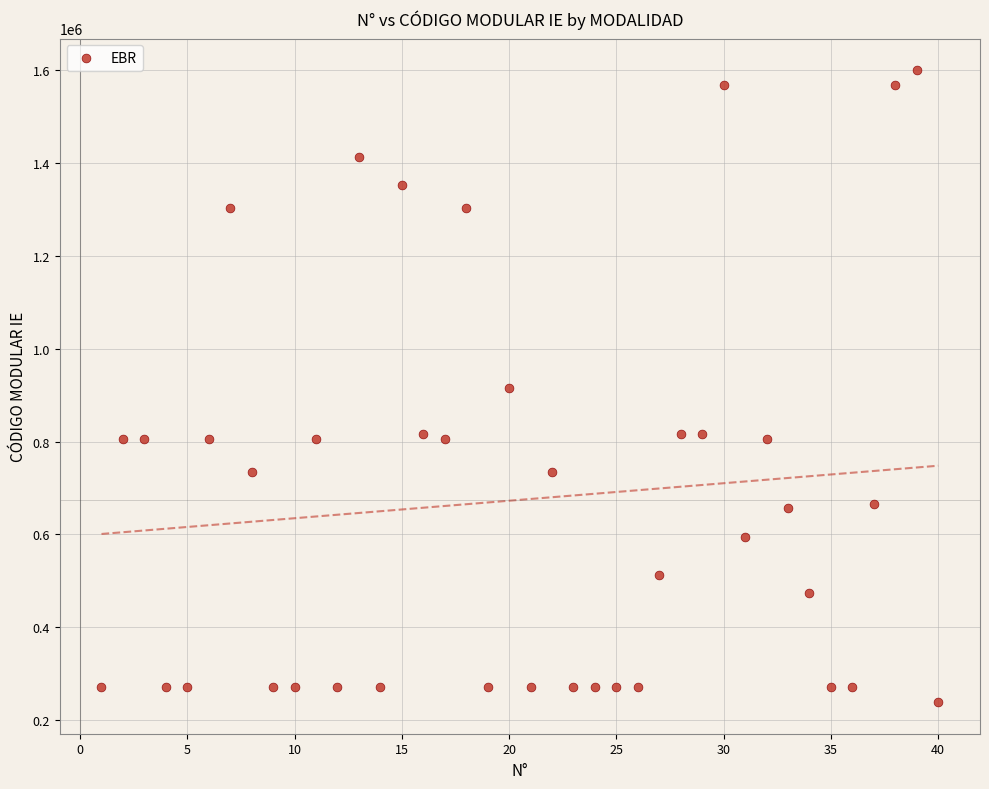

What is the range of Y values (max minus min)?

1361489